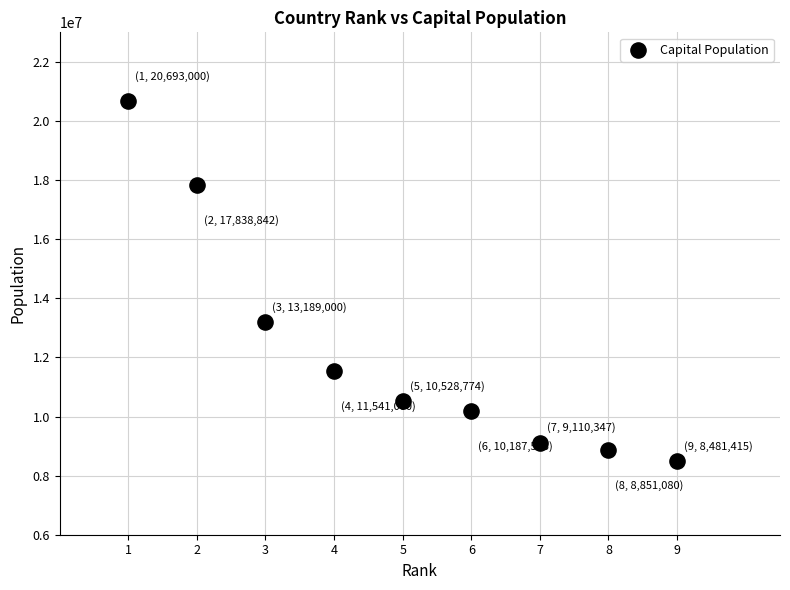

What is the range of X values (max minus min)?

8